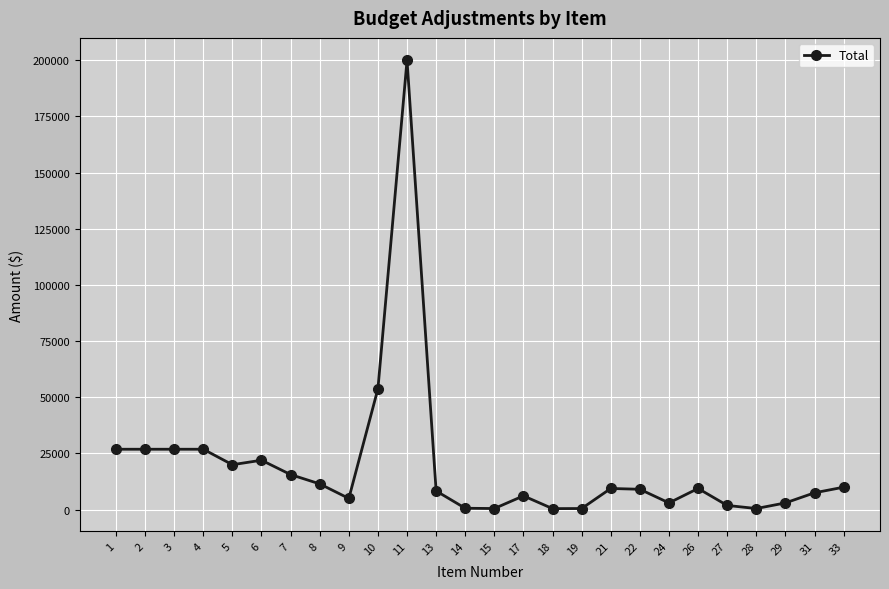

What is the greatest value displayed?

200000.0